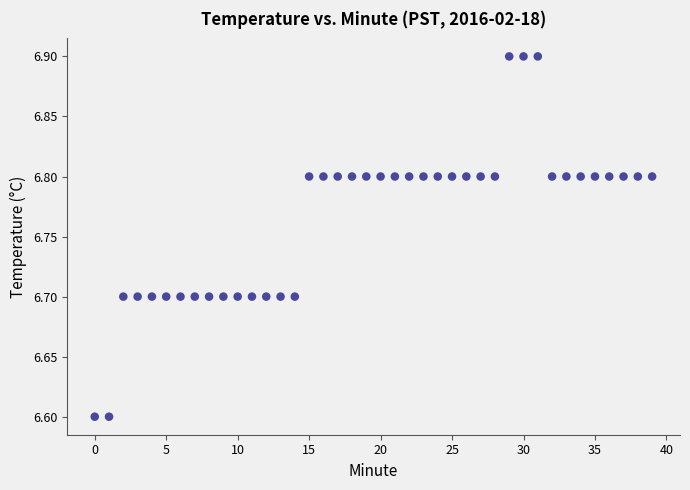

What is the range of Y values (max minus min)?

0.3